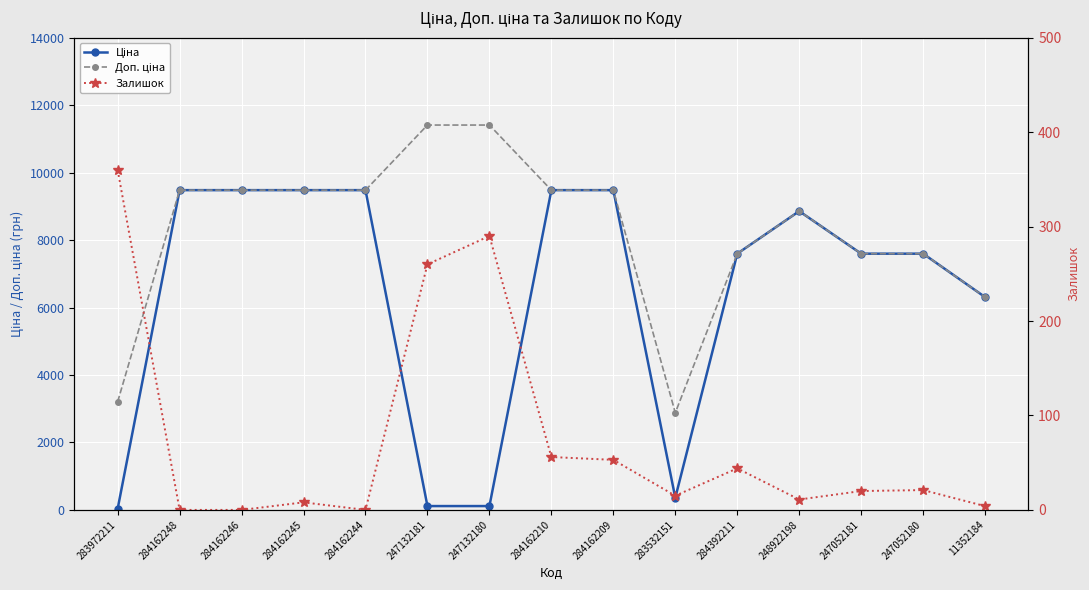

What position from the left is 283532151?

10